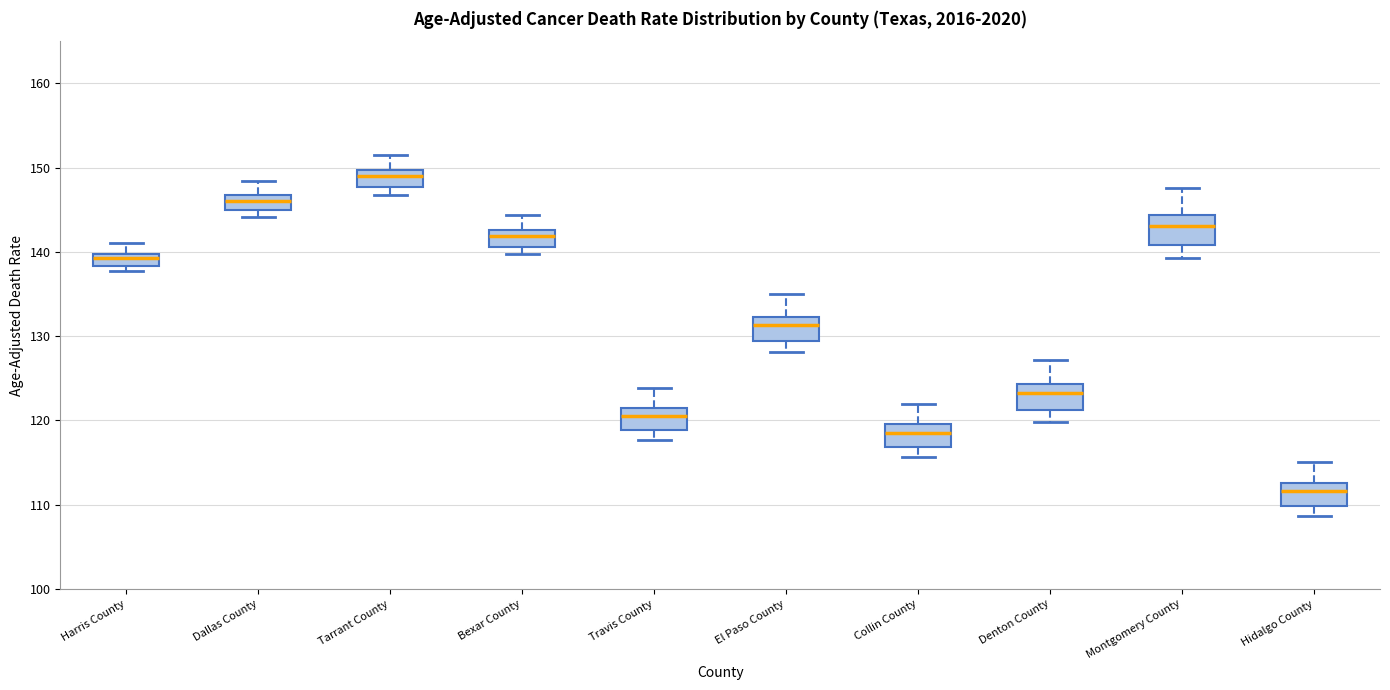

Which box has the highest median line?

Tarrant County